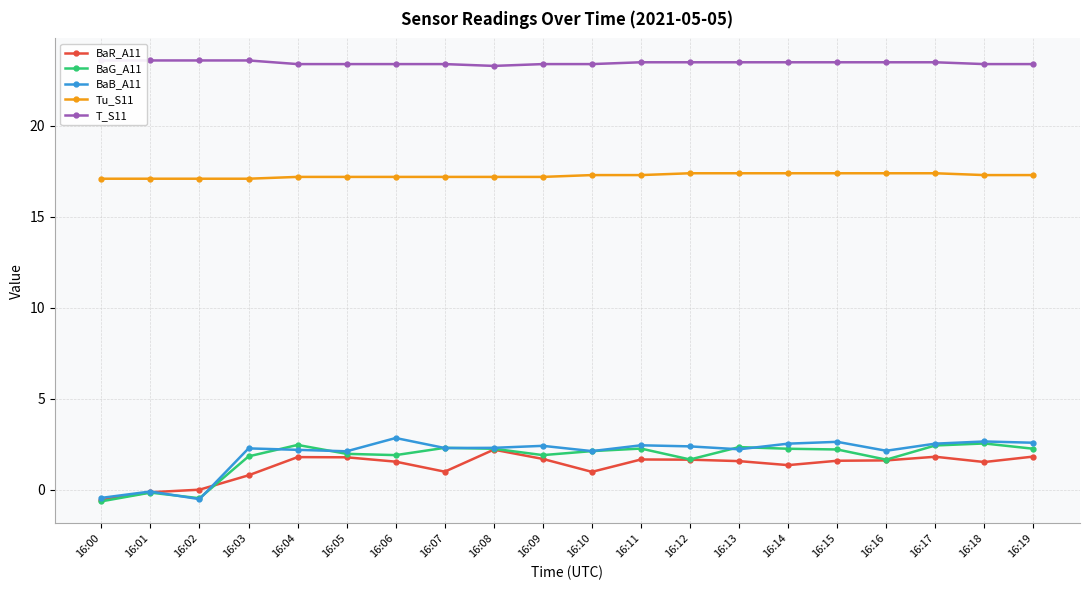

Is this an area chart (filled region under the line)?

No